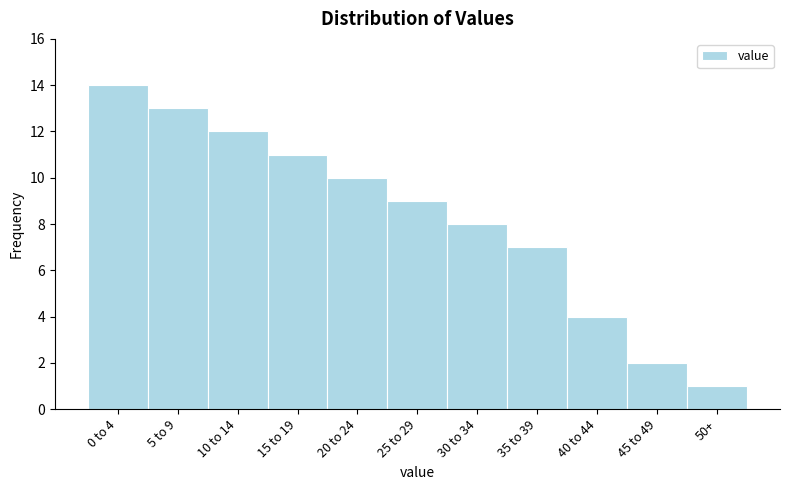

Reading left to right, what are all the values shown in this chart?

14	13	12	11	10	9	8	7	4	2	1